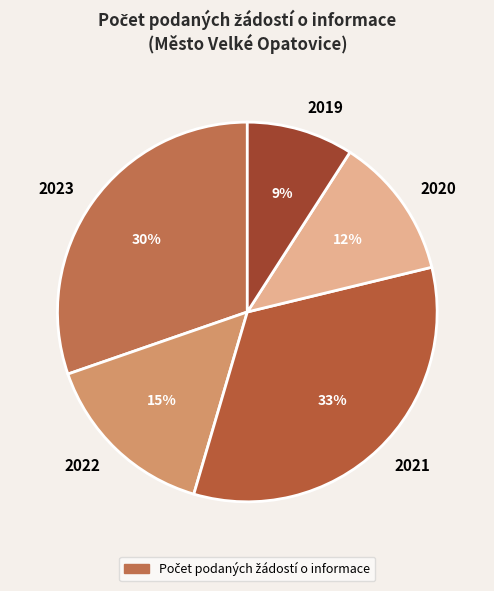

Rank the categories by value from lowest to highest.

2019, 2020, 2022, 2023, 2021